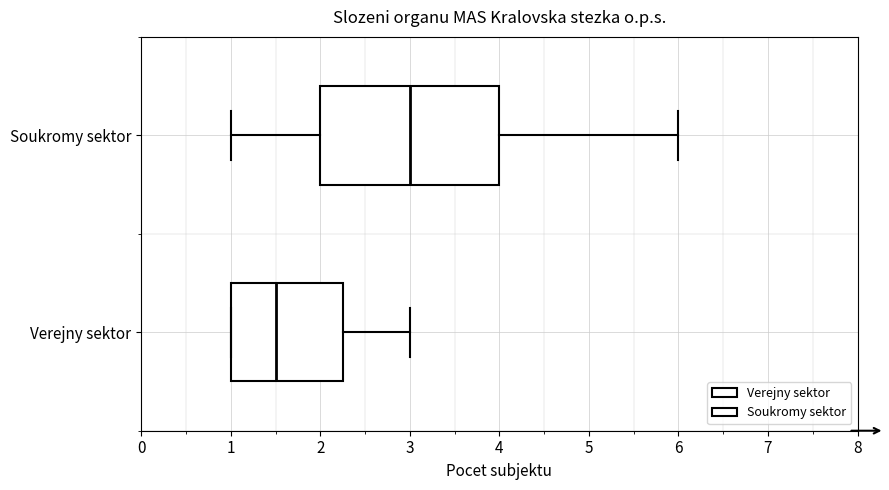

Reading bottom to top, read every box against the x-axis: the position of its median line, the range the box covers, and the ends of its whiskers. The values are not printed on the chart, so give them approximately, as read against the axis.

Verejny sektor: median 1.5, box 1.0 to 2.3, whiskers 1.0 to 3.0
Soukromy sektor: median 3.0, box 2.0 to 4.0, whiskers 1.0 to 6.0